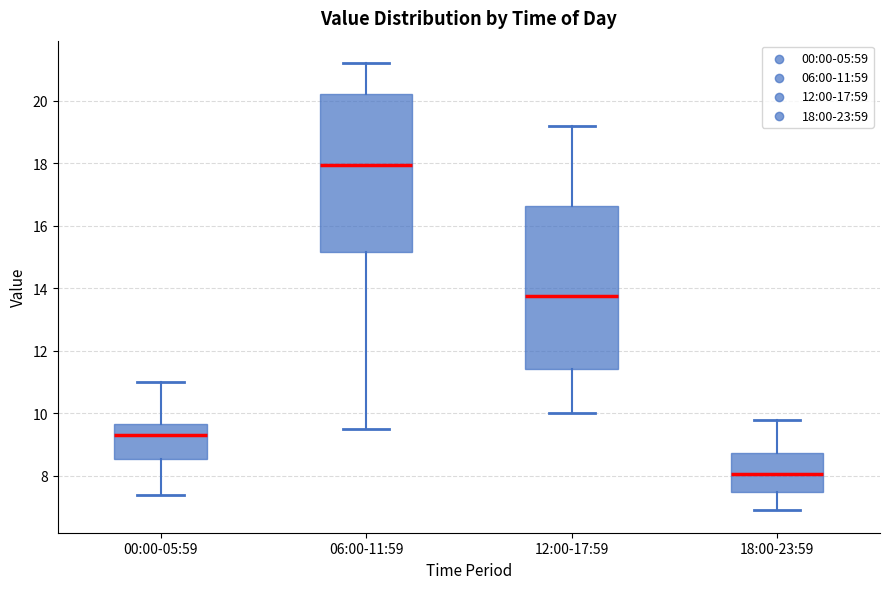

Reading left to right, transcribe this box plot: for each box, give where its median line is, the range the box spans, and where its two whiskers end, as read against the y-axis. The values are not printed on the chart, so give them approximately, as read against the axis.

00:00-05:59: median 9.4, box 8.6 to 9.6, whiskers 7.4 to 11.0
06:00-11:59: median 18.0, box 15.2 to 20.2, whiskers 9.6 to 21.2
12:00-17:59: median 13.8, box 11.4 to 16.6, whiskers 10.0 to 19.2
18:00-23:59: median 8.0, box 7.4 to 8.8, whiskers 7.0 to 9.8